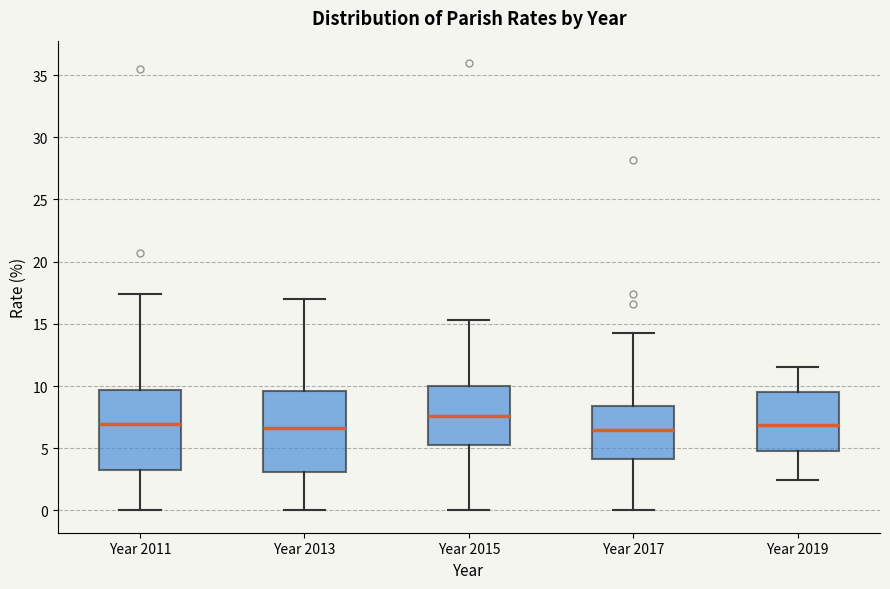

Where does the upper whisker of the box for Year 2017 end on the y-axis? The values are not printed on the chart, so give them approximately, as read against the axis.

14.5